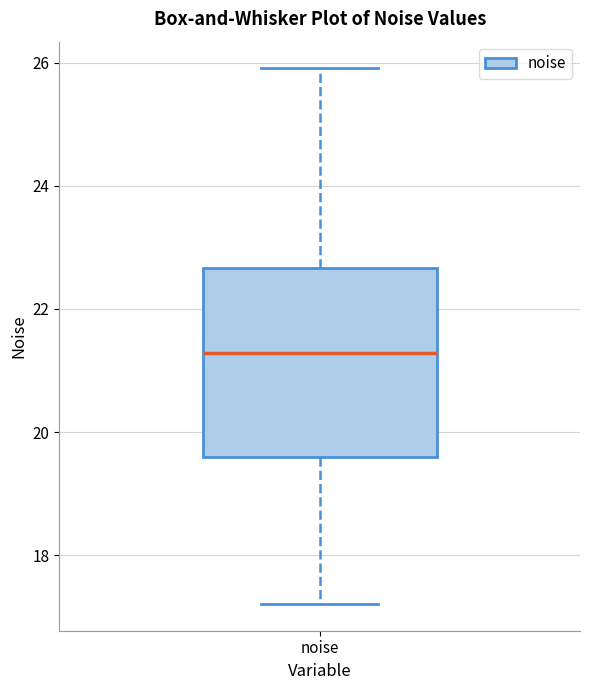

Read this box plot against the y-axis: the position of the median line, the range covered by the box, and the ends of both whiskers. The values are not printed on the chart, so give them approximately, as read against the axis.

median 21.2, box 19.6 to 22.6, whiskers 17.2 to 26.0